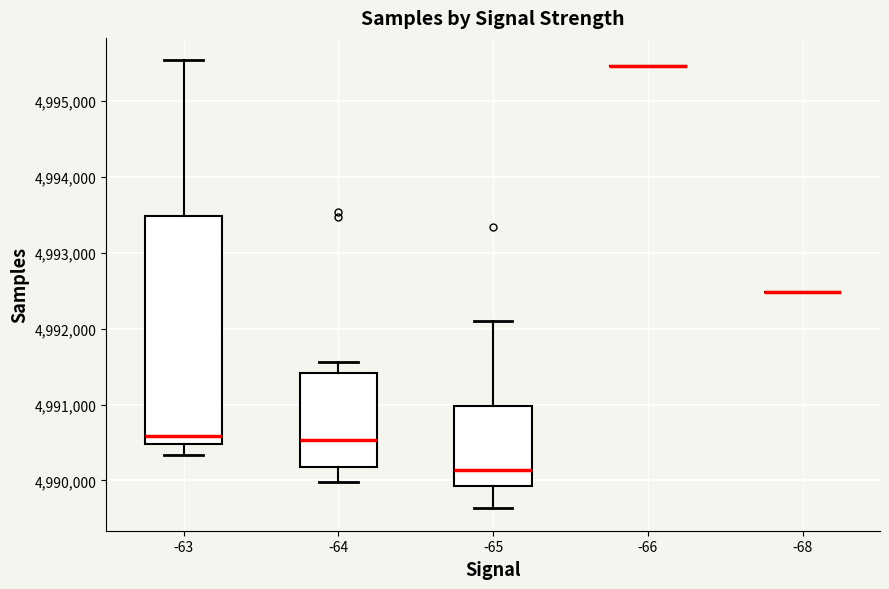

Reading left to right, transcribe this box plot: for each box, give where its median line is, the range the box spans, and where its two whiskers end, as read against the y-axis. The values are not printed on the chart, so give them approximately, as read against the axis.

-63: median 4990600, box 4990500 to 4993500, whiskers 4990300 to 4995500
-64: median 4990500, box 4990200 to 4991400, whiskers 4990000 to 4991600
-65: median 4990100, box 4989900 to 4991000, whiskers 4989600 to 4992100
-66: box collapsed to a line at 4995500, whiskers 4995500 to 4995500
-68: box collapsed to a line at 4992500, whiskers 4992500 to 4992500